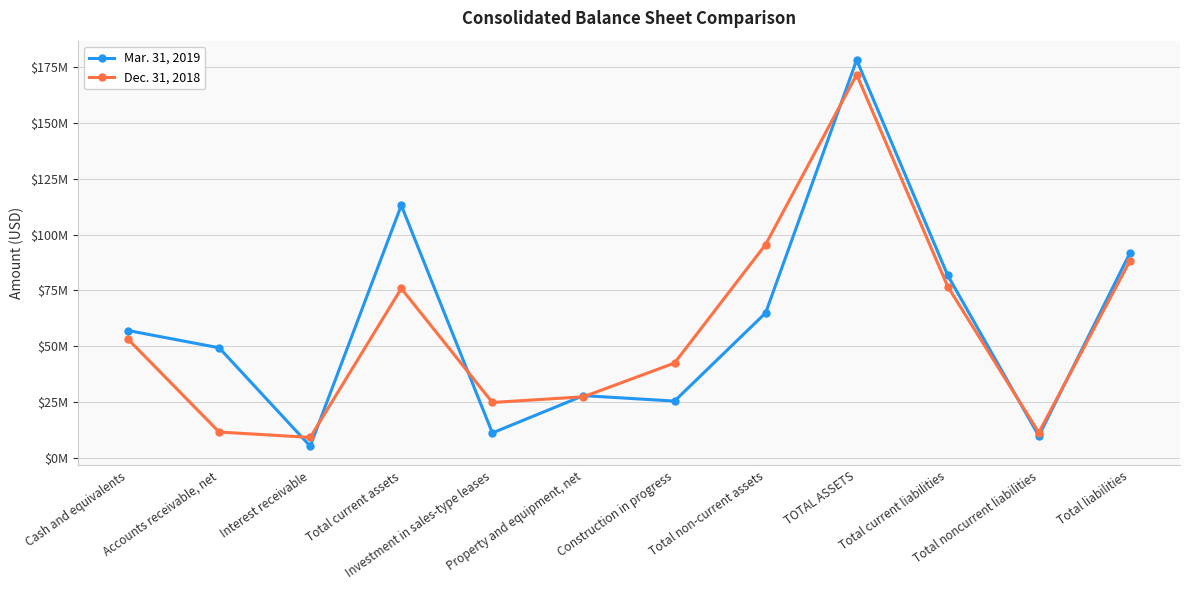

Which series has the largest total across all categories?

Mar. 31, 2019